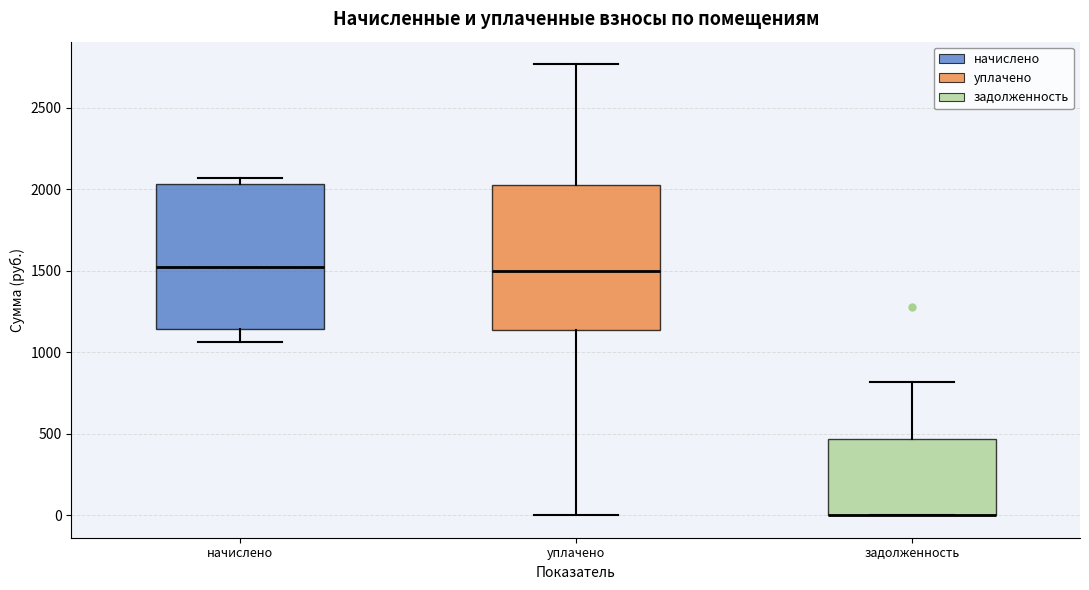

Reading left to right, read every box against the y-axis: the position of its median line, the range the box covers, and the ends of its whiskers. The values are not printed on the chart, so give them approximately, as read against the axis.

начислено: median 1500, box 1150 to 2050, whiskers 1050 to 2050 (just above the box's upper edge)
уплачено: median 1500, box 1150 to 2050, whiskers 0 to 2750
задолженность: median 0 (drawn on the box's lower edge), box 0 to 450, whiskers 0 to 800